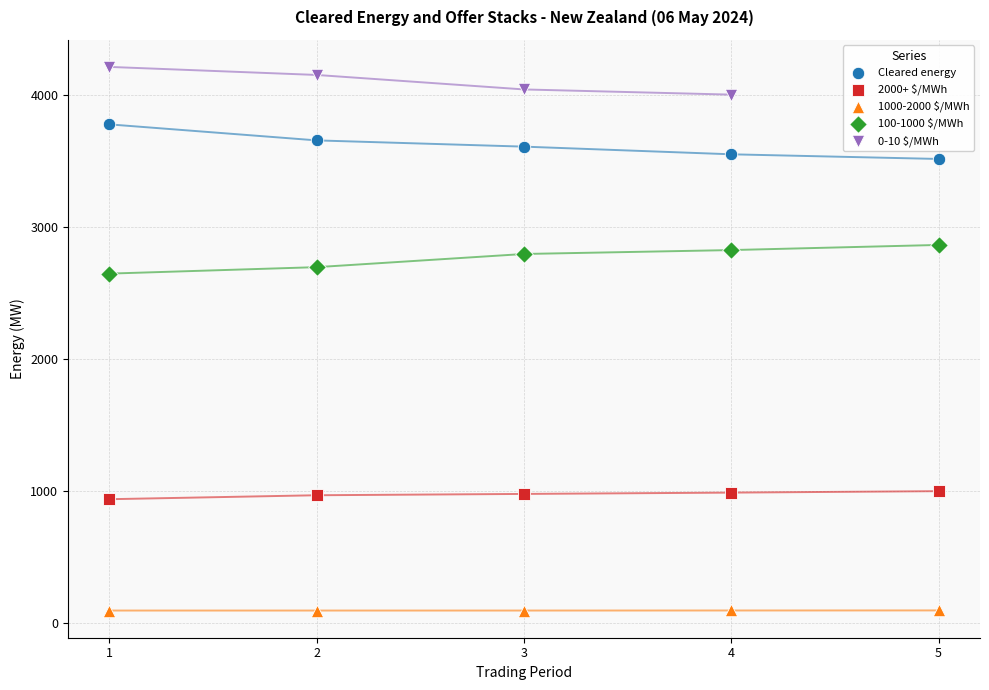

Which series reaches the minimum Y coordinate?

1000-2000 $/MWh